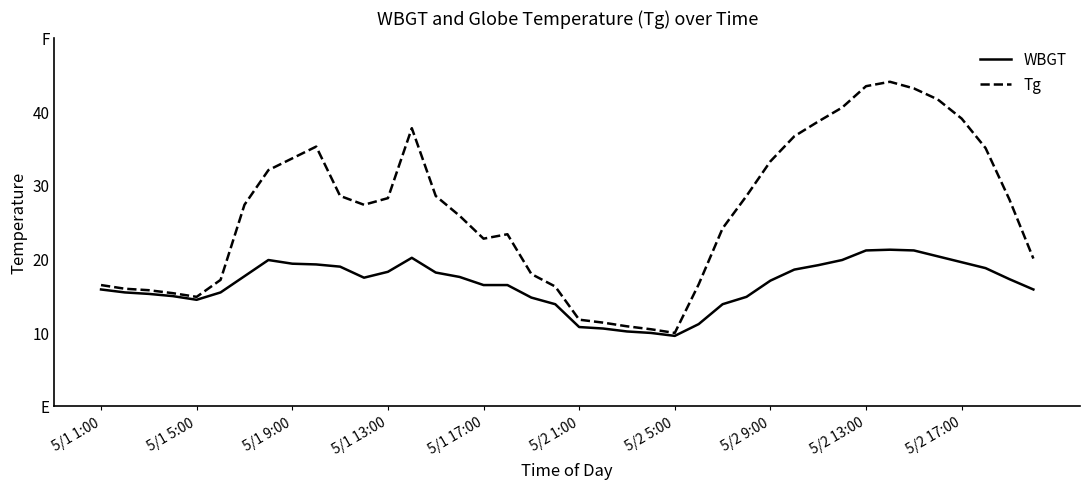

True or false: Tg and WBGT cross at least once.

False